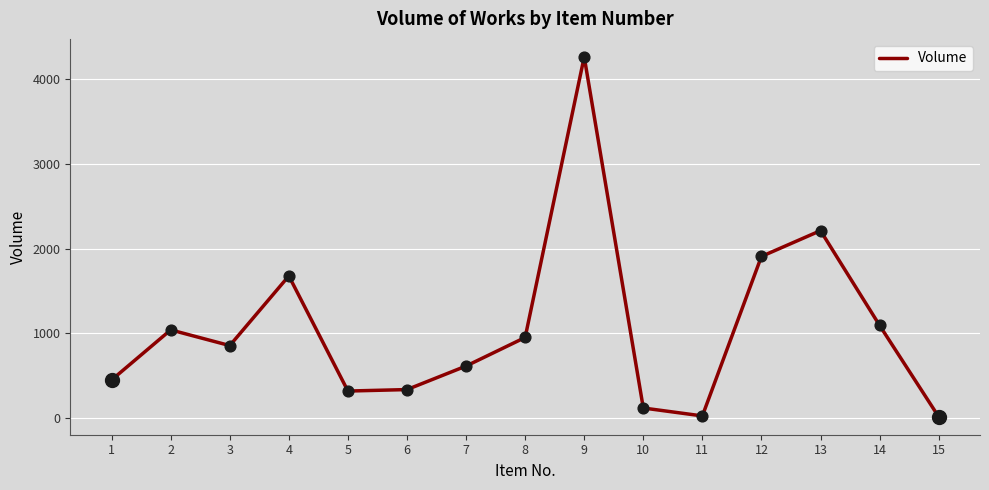

Between 13 and 8, which is larger?

13